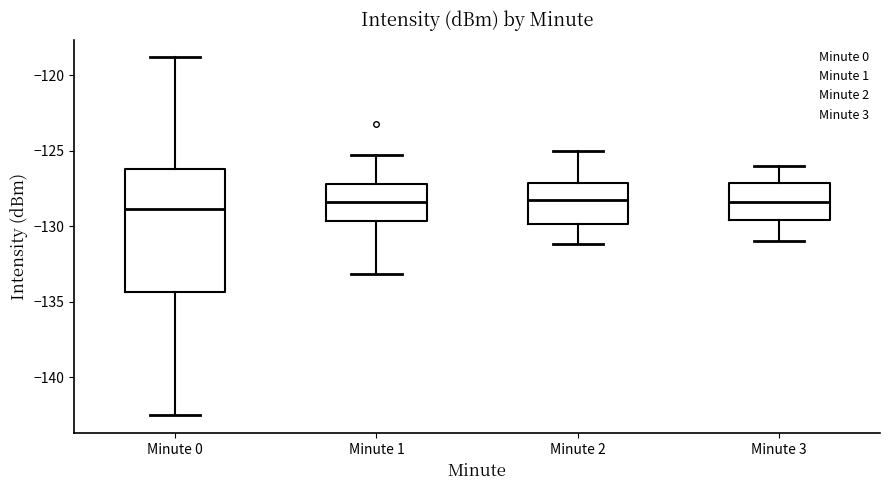

Comparing the boxes themselves (not the whiskers), which one is the tallest?

Minute 0